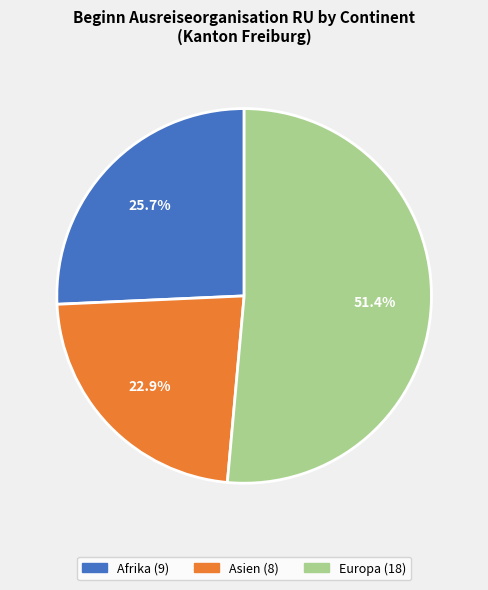

Does any single category account for the majority?

Yes